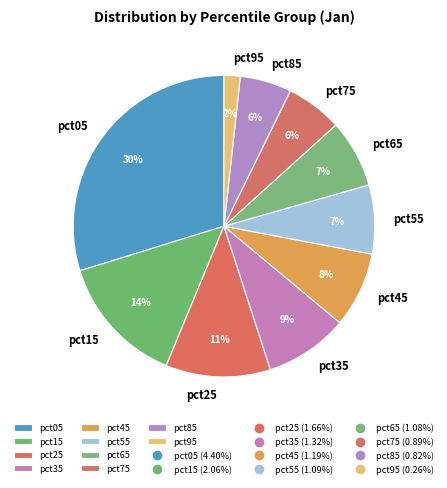

Which slice is the largest?

pct05